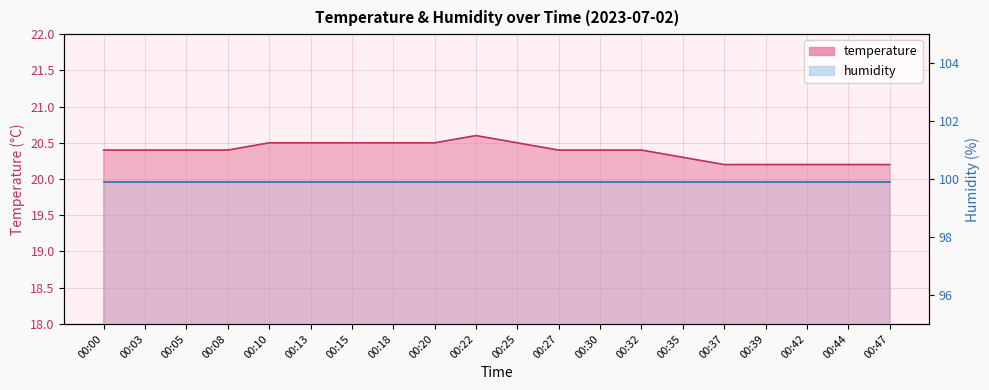

What is the change in value from 00:18 to 00:42?

-0.3